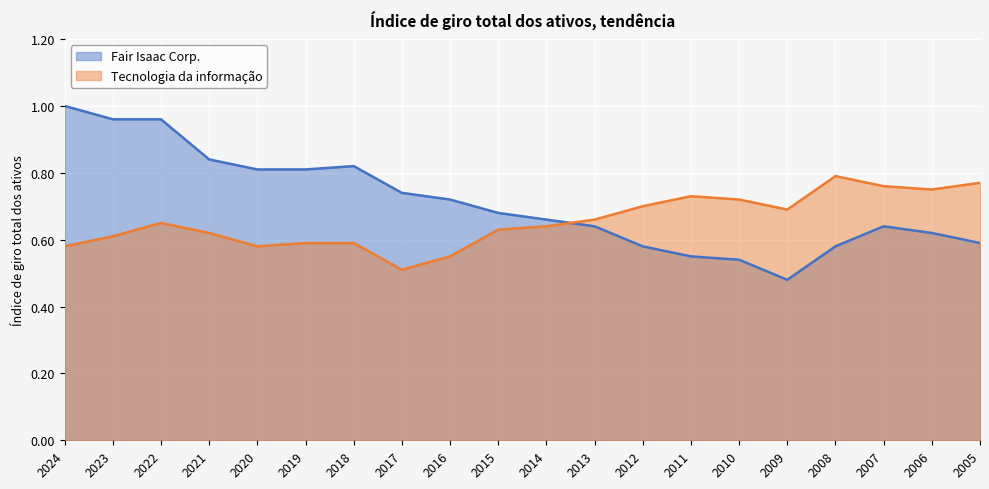

True or false: Fair Isaac Corp. has a value of 1.6 at 2022.

False